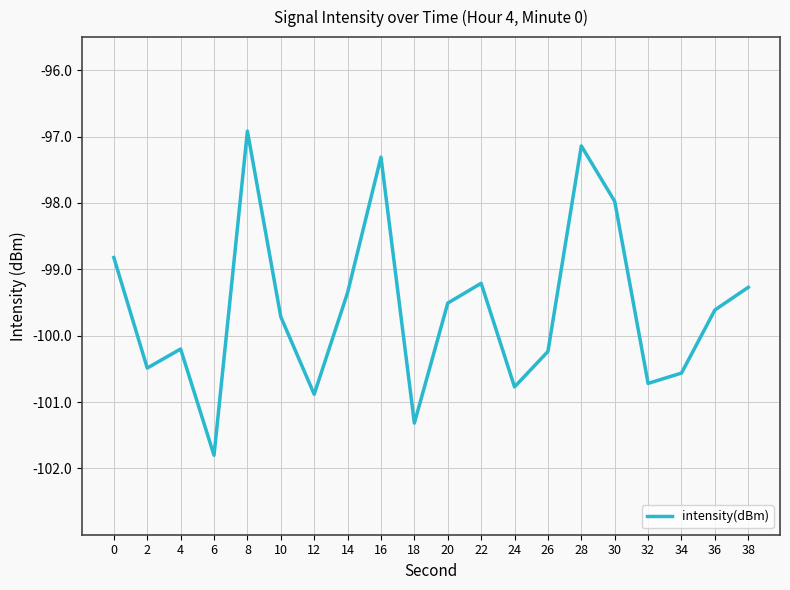

The chart shows a value of -147.3 at 28. True or false?

False